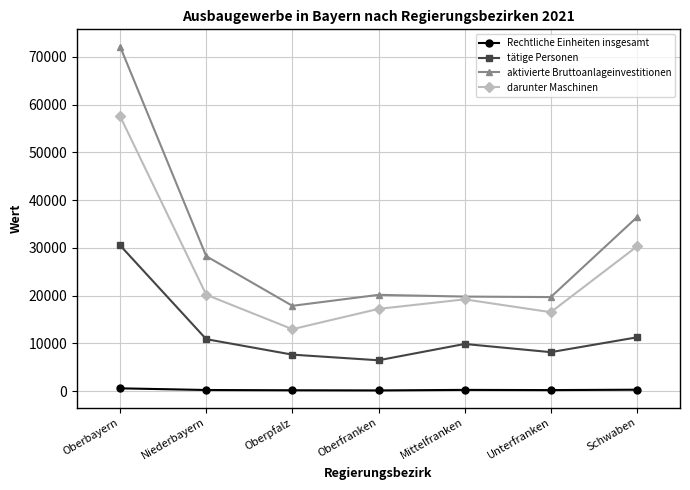

What is the maximum value shown in the chart?

72181